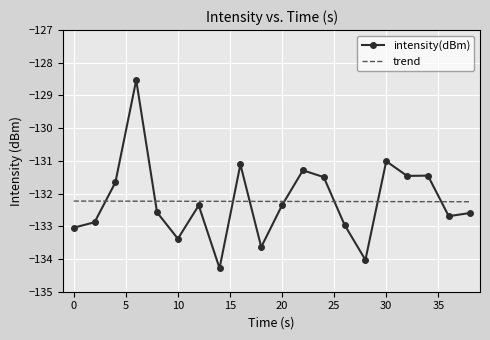

What is the value of the 12th point from the left?

-131.3